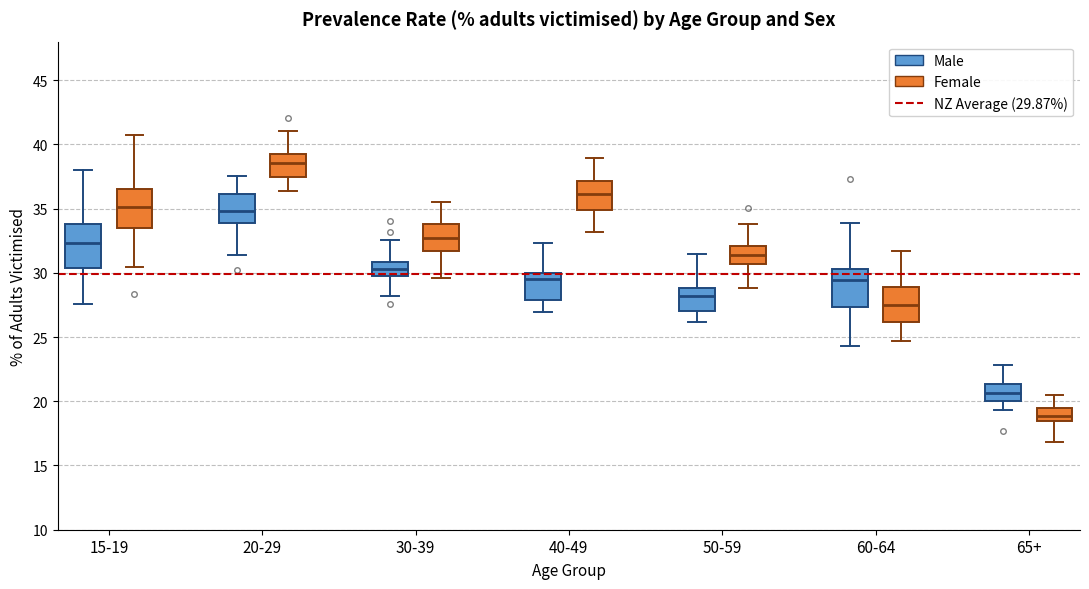

Reading left to right, transcribe this box plot: for each box, give where its median line is, the range the box spans, and where its two whiskers end, as read against the y-axis. The values are not printed on the chart, so give them approximately, as read against the axis.

15-19 (Male): median 32.5, box 30.5 to 34.0, whiskers 27.5 to 38.0
15-19 (Female): median 35.0, box 33.5 to 36.5, whiskers 30.5 to 40.5
20-29 (Male): median 35.0, box 34.0 to 36.0, whiskers 31.5 to 37.5
20-29 (Female): median 38.5, box 37.5 to 39.0, whiskers 36.5 to 41.0
30-39 (Male): median 30.5, box 29.5 to 31.0, whiskers 28.0 to 32.5
30-39 (Female): median 32.5, box 31.5 to 34.0, whiskers 29.5 to 35.5
40-49 (Male): median 29.5, box 28.0 to 30.0, whiskers 27.0 to 32.5
40-49 (Female): median 36.0, box 35.0 to 37.0, whiskers 33.0 to 39.0
50-59 (Male): median 28.0, box 27.0 to 29.0, whiskers 26.0 to 31.5
50-59 (Female): median 31.5, box 30.5 to 32.0, whiskers 29.0 to 34.0
60-64 (Male): median 29.5, box 27.5 to 30.5, whiskers 24.5 to 34.0
60-64 (Female): median 27.5, box 26.0 to 29.0, whiskers 24.5 to 31.5
65+ (Male): median 20.5, box 20.0 to 21.5, whiskers 19.5 to 23.0
65+ (Female): median 19.0, box 18.5 to 19.5, whiskers 17.0 to 20.5